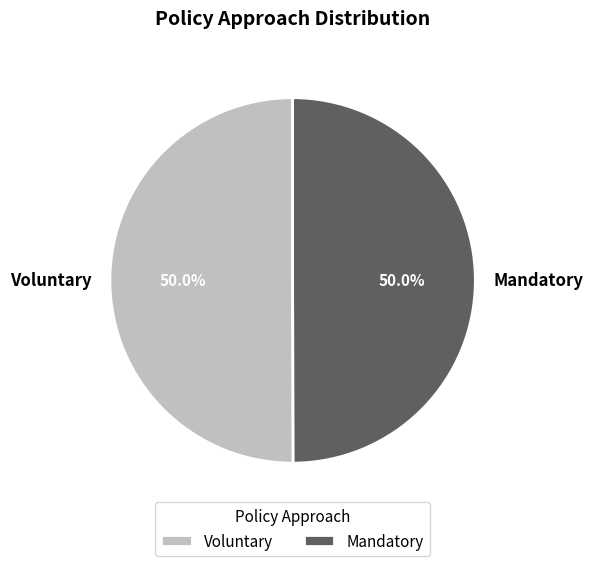

What percentage is the Mandatory slice, to the nearest percent?

50%